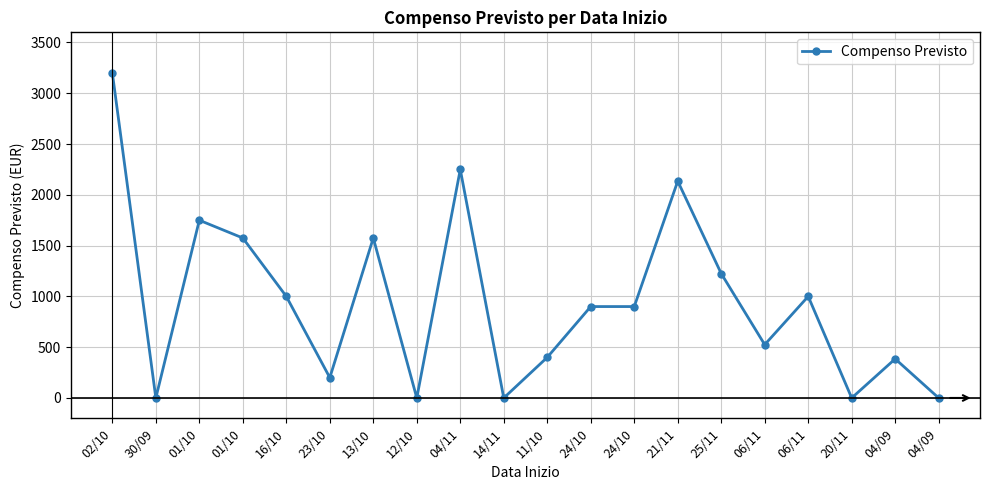

Reading left to right, extract all data points from this chart.

02/10=3200	30/09=0	01/10=1750	01/10=1575	16/10=1000	23/10=200	13/10=1575	12/10=0	04/11=2250	14/11=0	11/10=400	24/10=900	24/10=900	21/11=2135	25/11=1225	06/11=525	06/11=1000	20/11=0	04/09=385	04/09=0